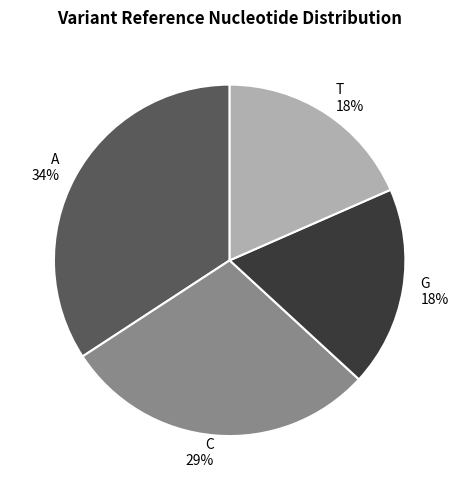

What percentage is the C slice, to the nearest percent?

29%